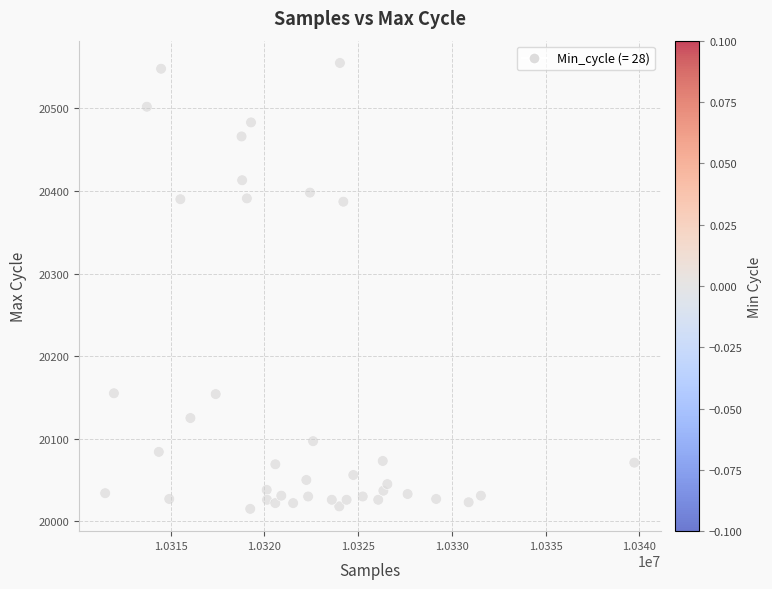

What is the range of X values (max minus min)?

28209